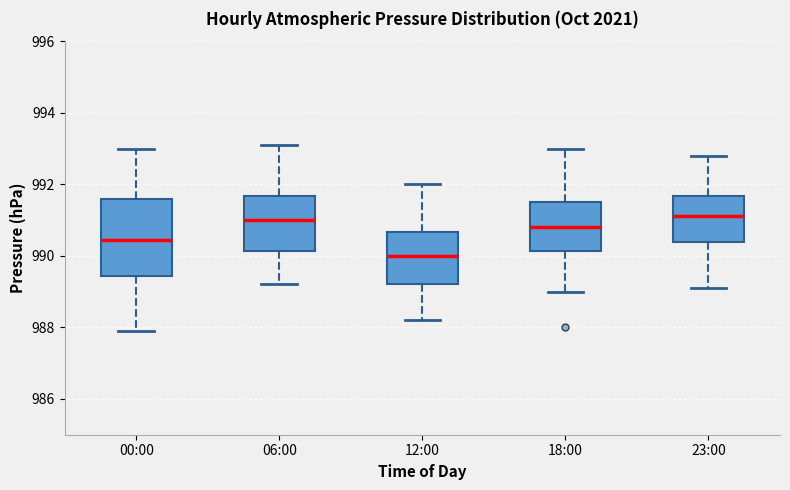

Where does the upper whisker of the box for 23:00 end on the y-axis? The values are not printed on the chart, so give them approximately, as read against the axis.

992.8